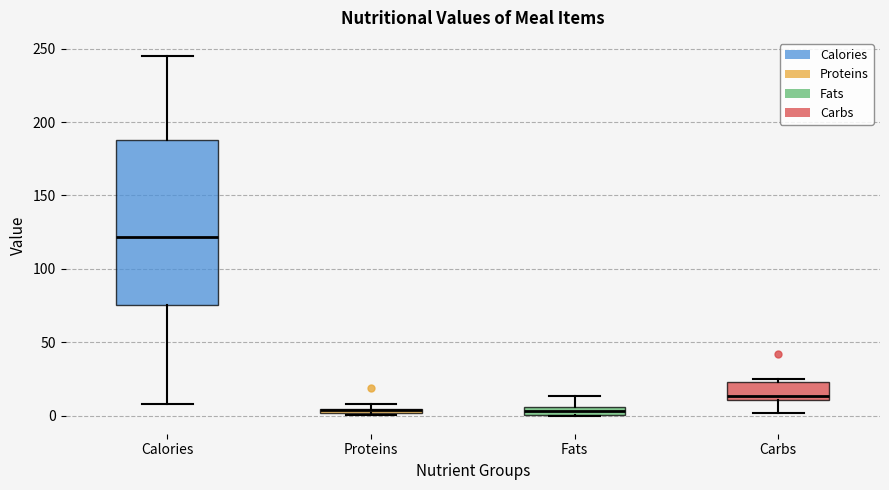

Where does the lower whisker of the box for Calories end on the y-axis? The values are not printed on the chart, so give them approximately, as read against the axis.

10